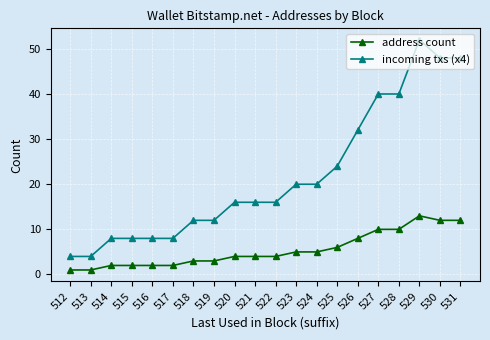

How many categories are shown in the chart?

20